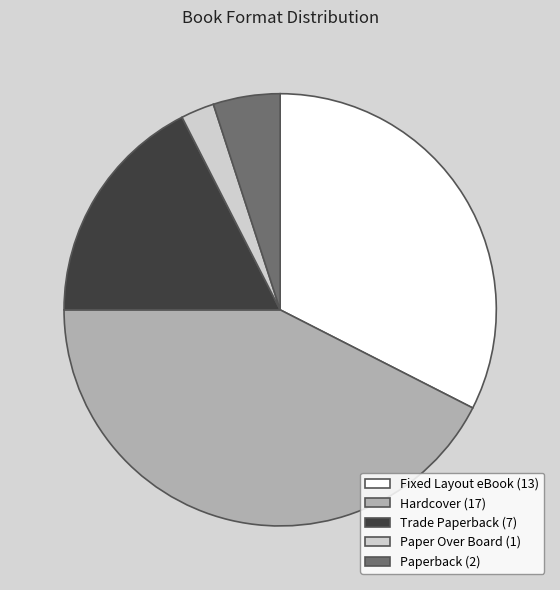

Does Fixed Layout eBook represent more than half of the total?

No